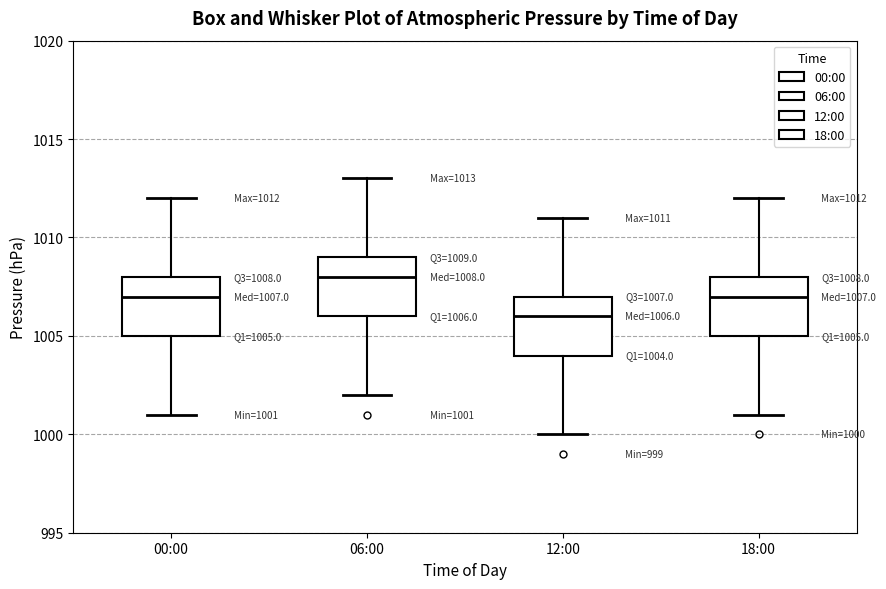

Which box has the highest median line?

06:00